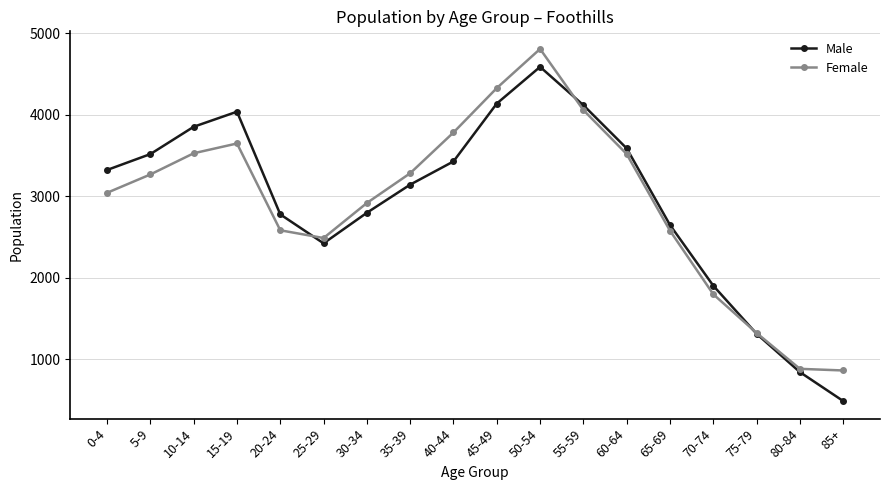

What value does the Male series have at 70-74, to the nearest 10?

1900